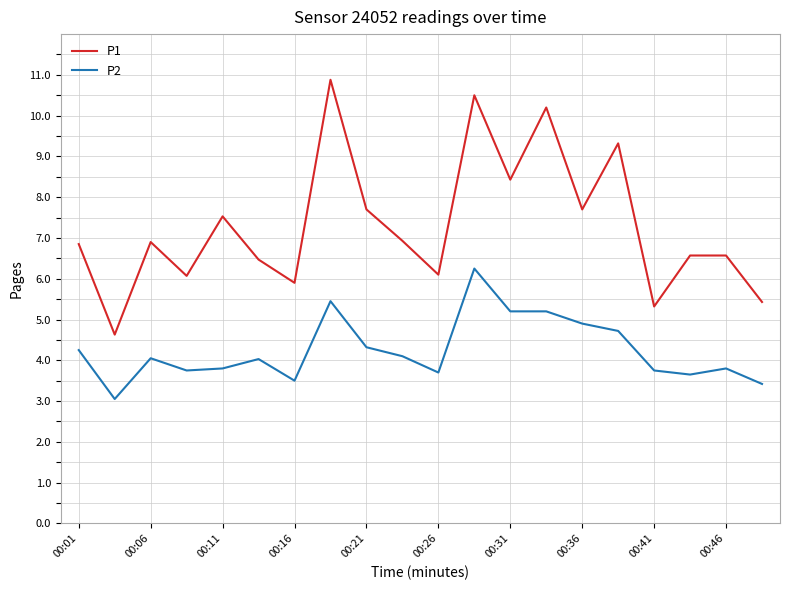

What is the maximum value shown in the chart?

10.9